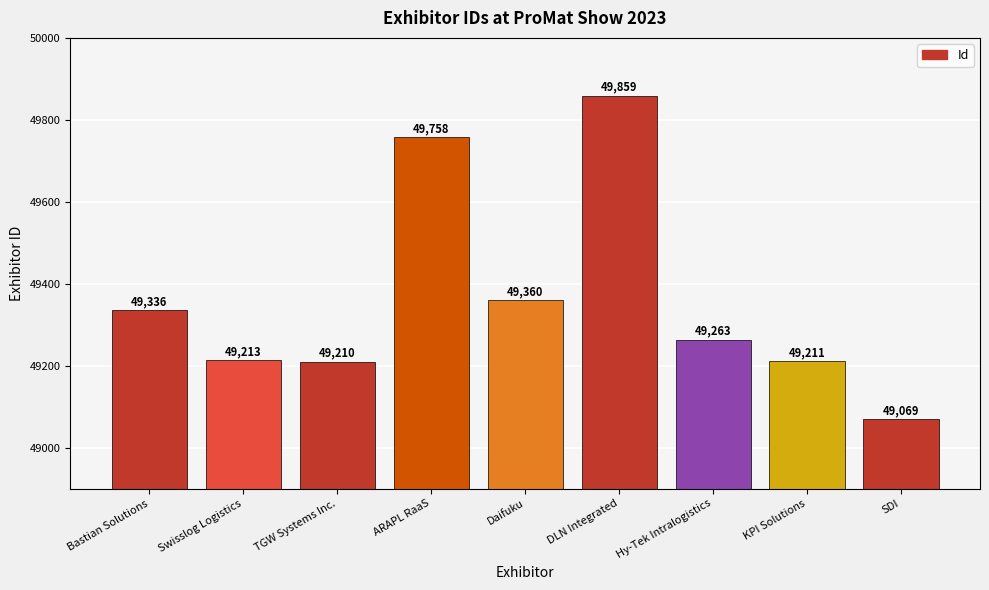

What is the value of the 3rd bar from the left?

49210